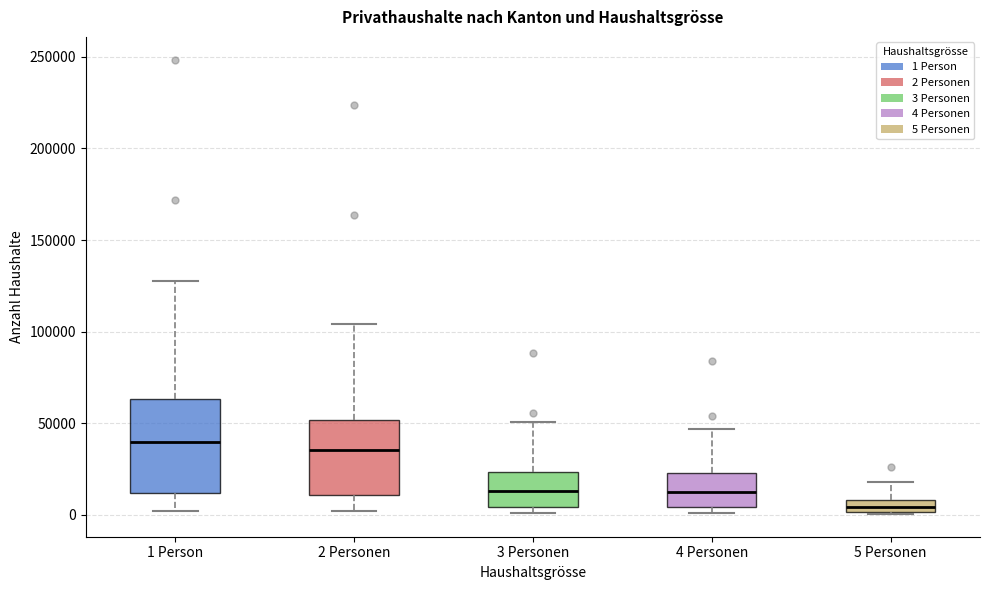

Where does the median line of the box for 2 Personen sit on the y-axis? The values are not printed on the chart, so give them approximately, as read against the axis.

35000